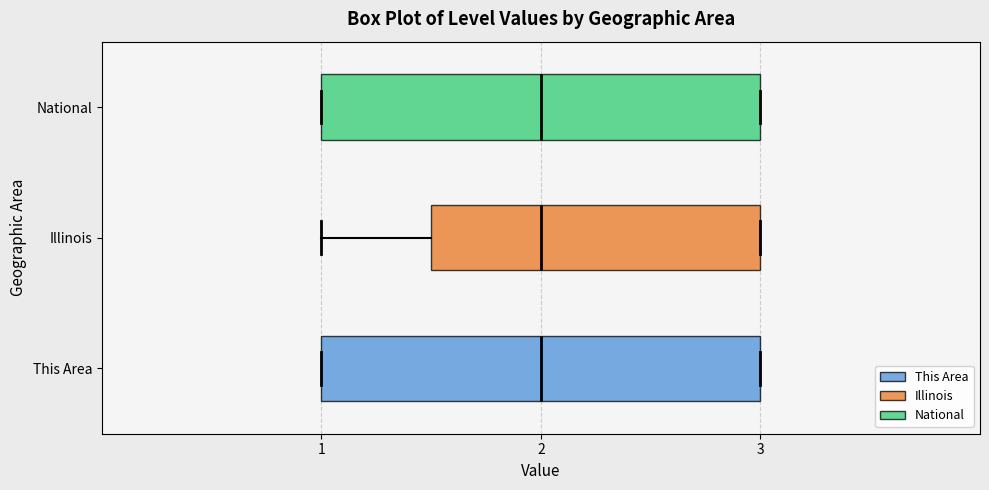

Reading bottom to top, transcribe this box plot: for each box, give where its median line is, the range the box spans, and where its two whiskers end, as read against the x-axis. The values are not printed on the chart, so give them approximately, as read against the axis.

This Area: median 2.0, box 1.0 to 3.0, whiskers 1.0 to 3.0
Illinois: median 2.0, box 1.5 to 3.0, whiskers 1.0 to 3.0
National: median 2.0, box 1.0 to 3.0, whiskers 1.0 to 3.0